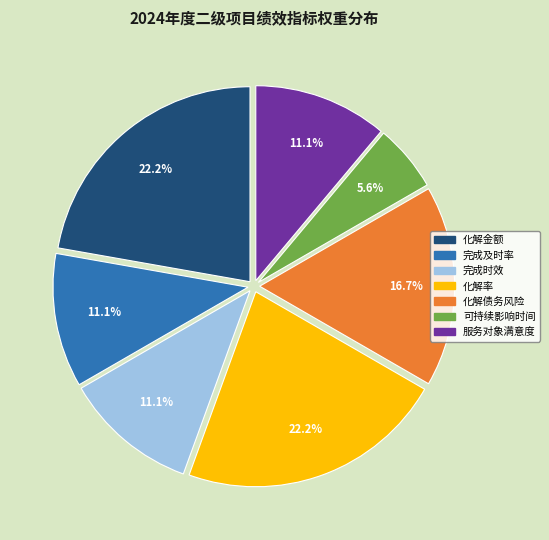

To the nearest percent, what portion does 化解率 represent?

22%